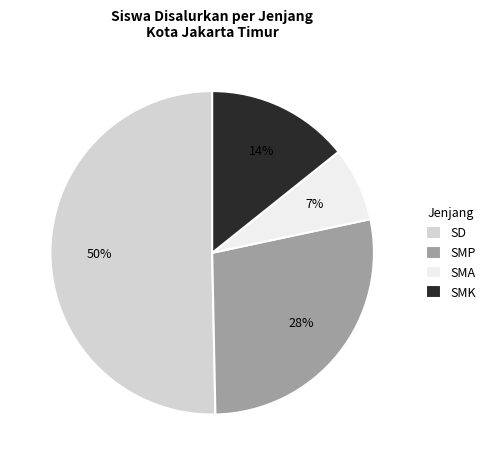

To the nearest percent, what portion does SMP represent?

28%